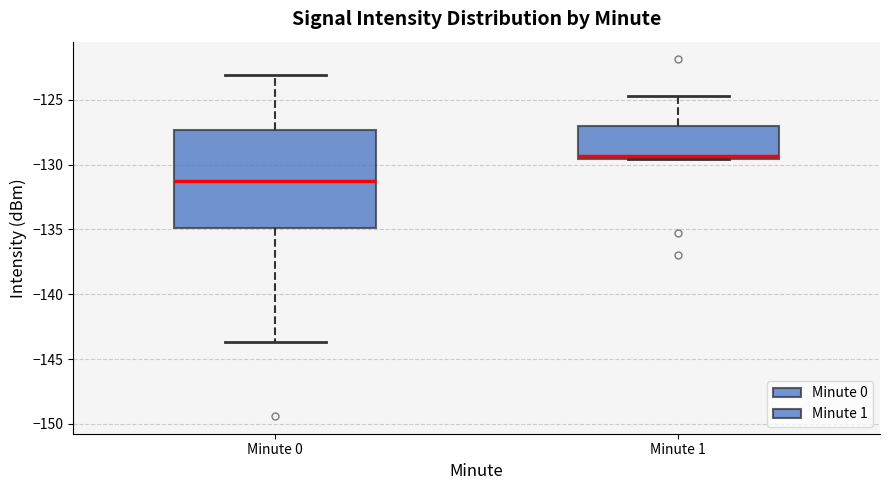

Reading left to right, transcribe this box plot: for each box, give where its median line is, the range the box spans, and where its two whiskers end, as read against the y-axis. The values are not printed on the chart, so give them approximately, as read against the axis.

Minute 0: median -131.0, box -135.0 to -127.5, whiskers -143.5 to -123.0
Minute 1: median -129.5 (just above the box's lower edge), box -129.5 to -127.0, whiskers -129.5 to -124.5